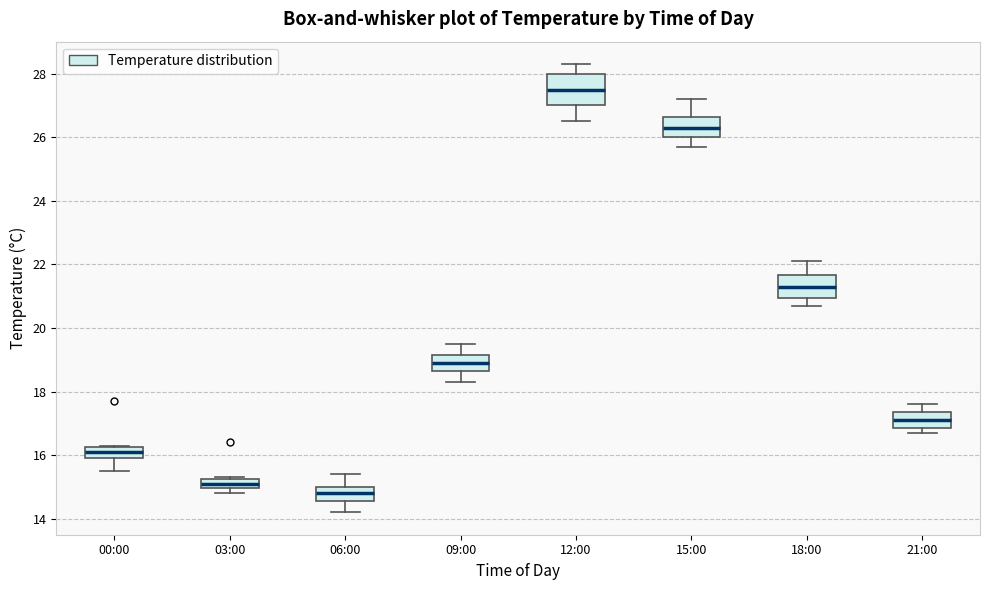

Reading left to right, read every box against the y-axis: the position of its median line, the range the box covers, and the ends of its whiskers. The values are not printed on the chart, so give them approximately, as read against the axis.

00:00: median 16.2 (inside the box), box 16.0 to 16.2, whiskers 15.6 to 16.4
03:00: median 15.2 (inside the box), box 15.0 to 15.2, whiskers 14.8 to 15.4
06:00: median 14.8, box 14.6 to 15.0, whiskers 14.2 to 15.4
09:00: median 19.0, box 18.6 to 19.2, whiskers 18.4 to 19.6
12:00: median 27.6, box 27.0 to 28.0, whiskers 26.6 to 28.4
15:00: median 26.4, box 26.0 to 26.6, whiskers 25.8 to 27.2
18:00: median 21.4, box 21.0 to 21.6, whiskers 20.8 to 22.2
21:00: median 17.2, box 16.8 to 17.4, whiskers 16.8 (just below the box's lower edge) to 17.6